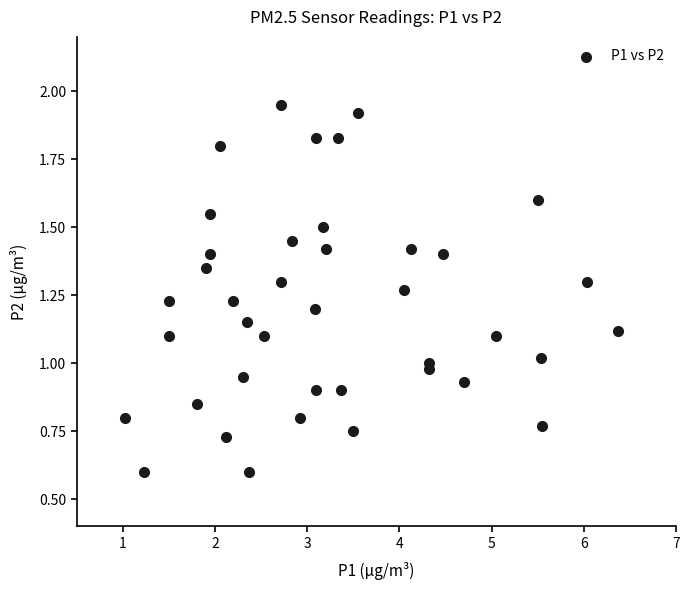

What is the range of X values (max minus min)?

5.3